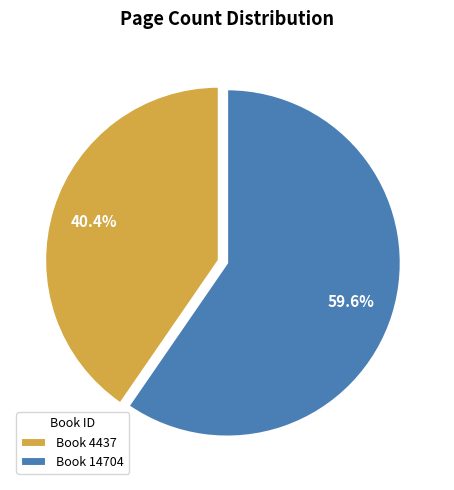

To the nearest percent, what is the difference between the largest and smallest slice percentages?

19%